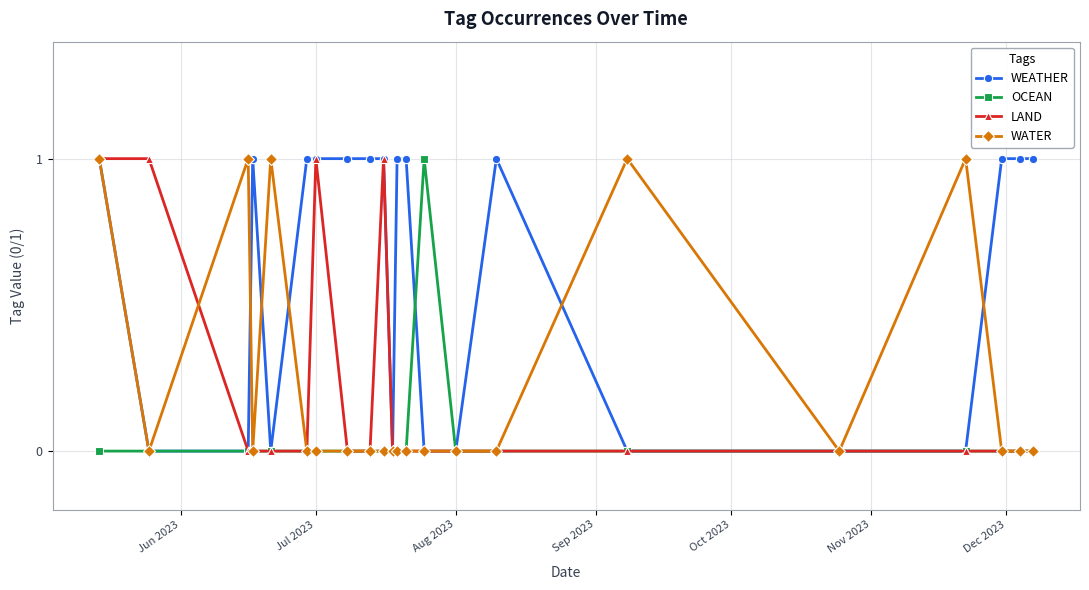

What is the sum of all LAND values?

4